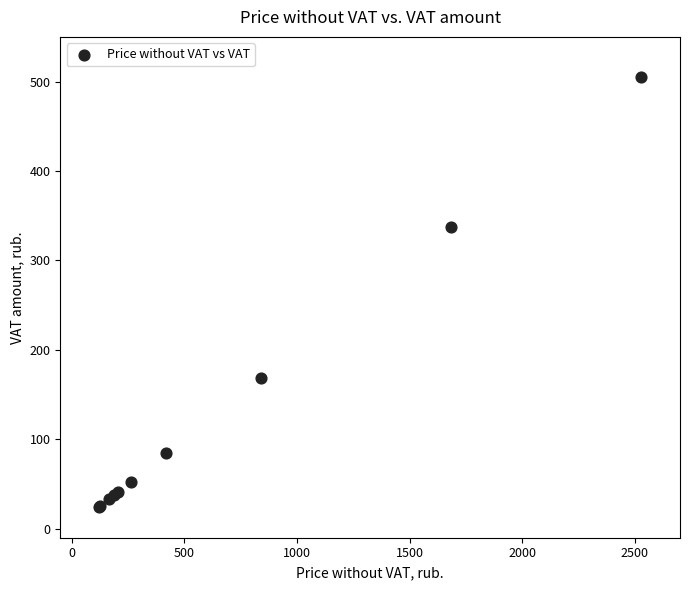

What Y value in the scatter plot is closest to 265?

337.0